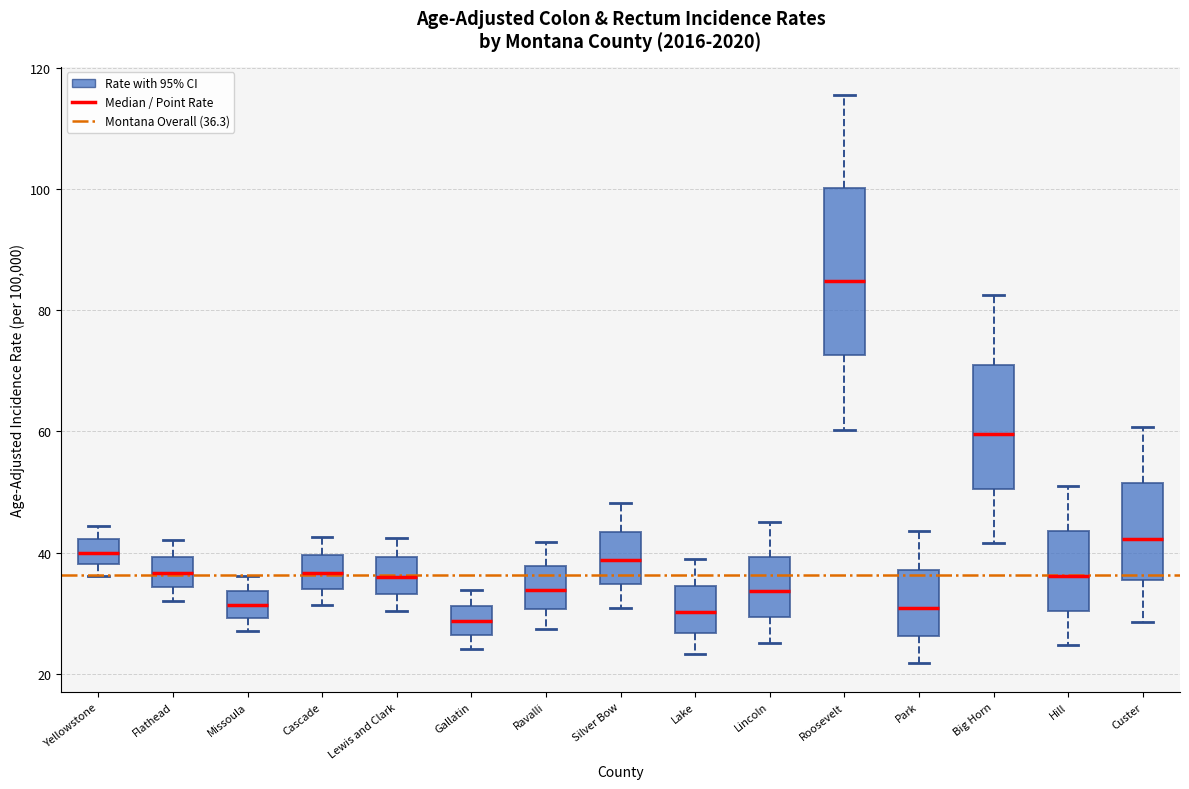

Reading left to right, transcribe this box plot: for each box, give where its median line is, the range the box spans, and where its two whiskers end, as read against the y-axis. The values are not printed on the chart, so give them approximately, as read against the axis.

Yellowstone: median 40, box 38 to 42, whiskers 36 to 44
Flathead: median 36, box 34 to 40, whiskers 32 to 42
Missoula: median 32, box 30 to 34, whiskers 28 to 36
Cascade: median 36, box 34 to 40, whiskers 32 to 42
Lewis and Clark: median 36, box 34 to 40, whiskers 30 to 42
Gallatin: median 28, box 26 to 32, whiskers 24 to 34
Ravalli: median 34, box 30 to 38, whiskers 28 to 42
Silver Bow: median 38, box 34 to 44, whiskers 30 to 48
Lake: median 30, box 26 to 34, whiskers 24 to 38
Lincoln: median 34, box 30 to 40, whiskers 26 to 46
Roosevelt: median 84, box 72 to 100, whiskers 60 to 116
Park: median 30, box 26 to 38, whiskers 22 to 44
Big Horn: median 60, box 50 to 72, whiskers 42 to 82
Hill: median 36, box 30 to 44, whiskers 24 to 52
Custer: median 42, box 36 to 52, whiskers 28 to 60